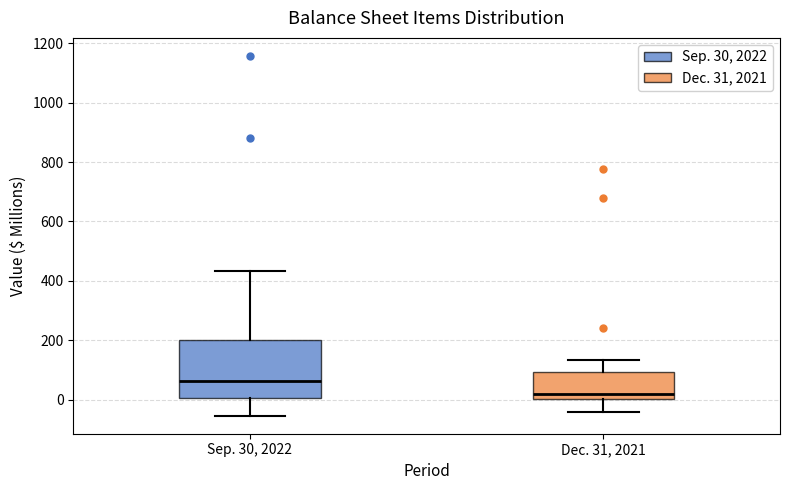

Which box's median line is the lowest?

Dec. 31, 2021